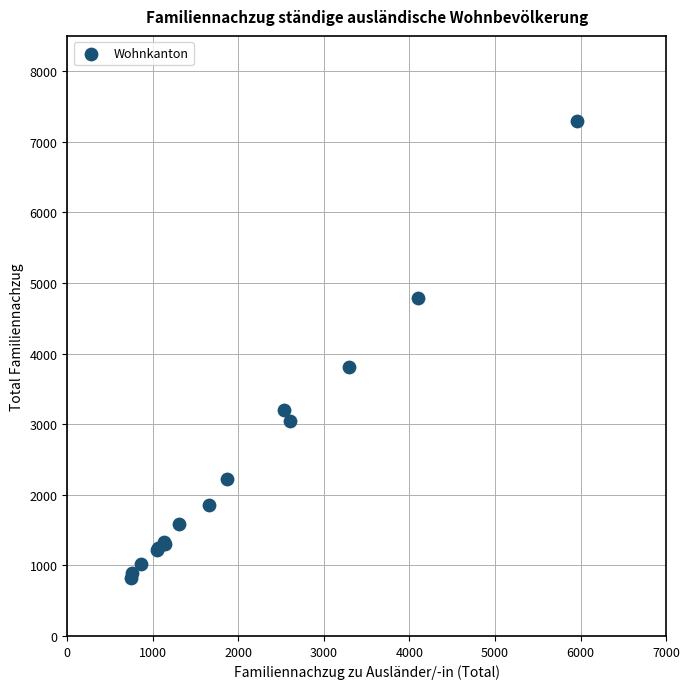

What Y value in the scatter plot is closest to 4054?

3812